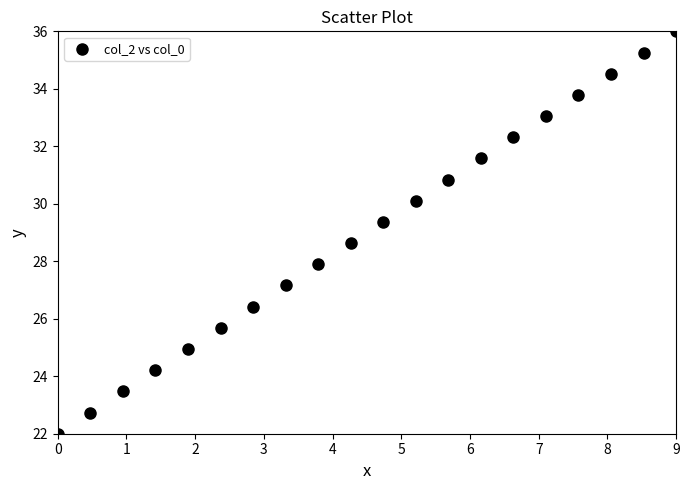

What is the range of X values (max minus min)?

9.0